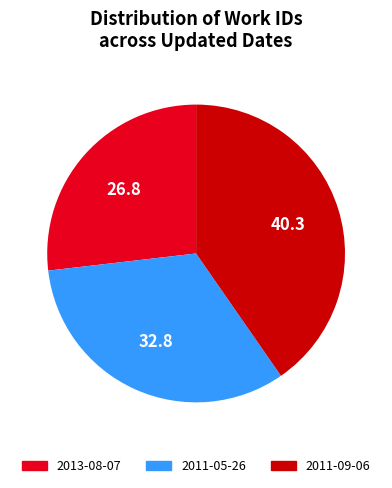

How many slices are in this pie chart?

3